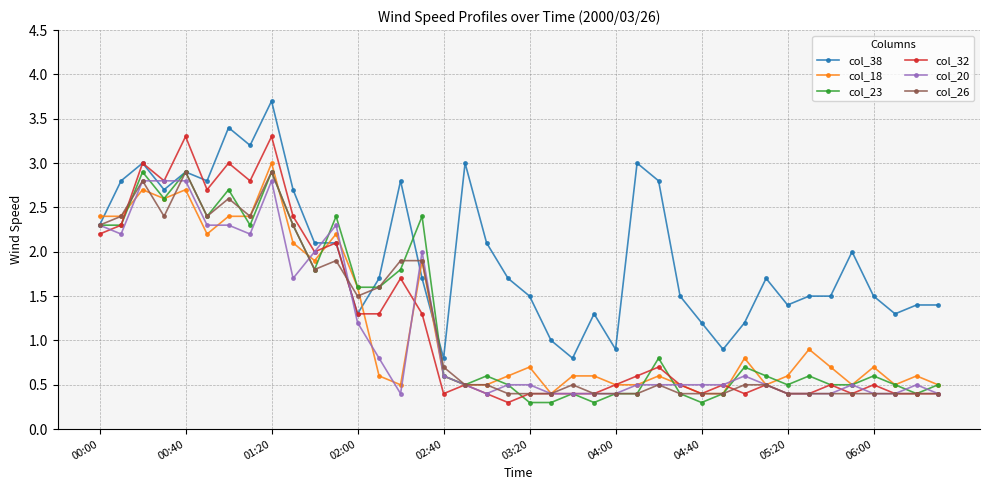

At how many categories does at least one series exceed 0?

40